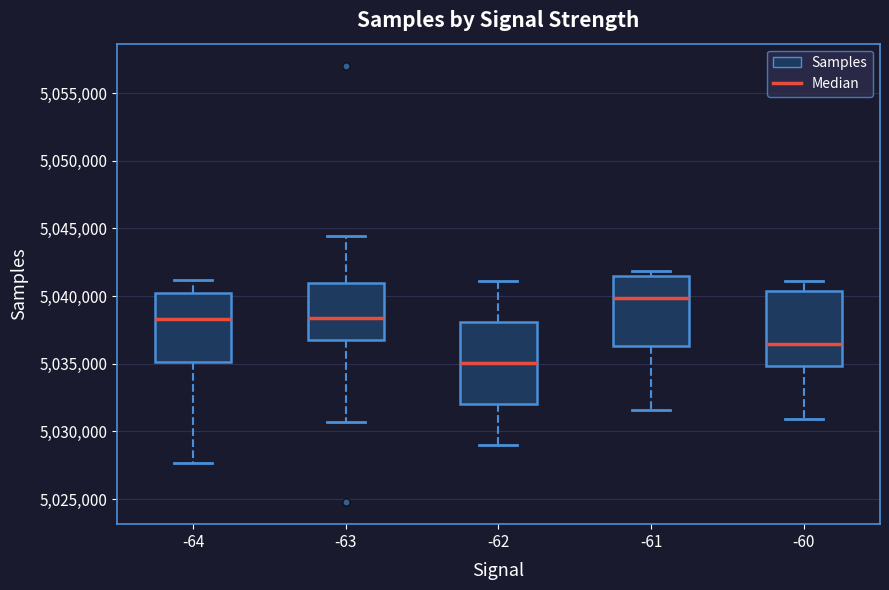

Reading left to right, transcribe this box plot: for each box, give where its median line is, the range the box spans, and where its two whiskers end, as read against the y-axis. The values are not printed on the chart, so give them approximately, as read against the axis.

-64: median 5038500, box 5035000 to 5040000, whiskers 5027500 to 5041000
-63: median 5038500, box 5036500 to 5041000, whiskers 5030500 to 5044500
-62: median 5035000, box 5032000 to 5038000, whiskers 5029000 to 5041000
-61: median 5040000, box 5036500 to 5041500, whiskers 5031500 to 5042000
-60: median 5036500, box 5035000 to 5040500, whiskers 5031000 to 5041000